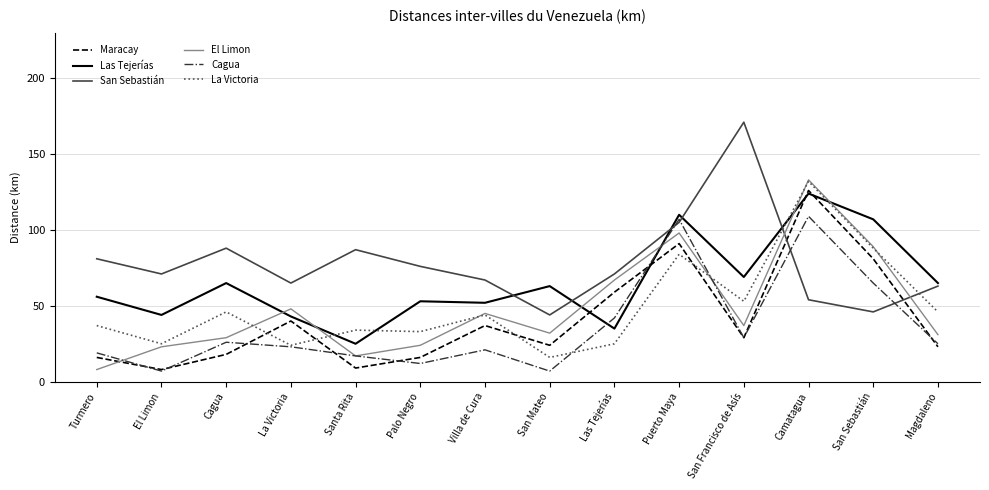

True or false: El Limon and San Sebastián cross at least once.

True